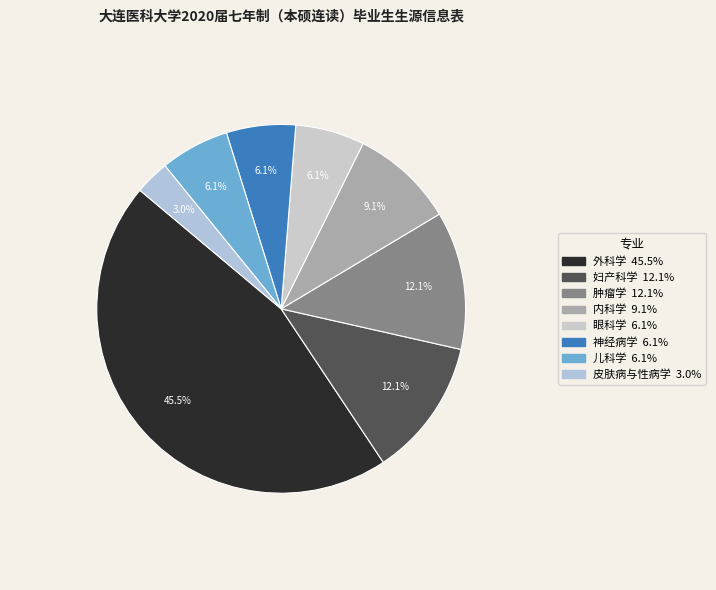

Is it true that 皮肤病与性病学 is 3% of the pie?

True